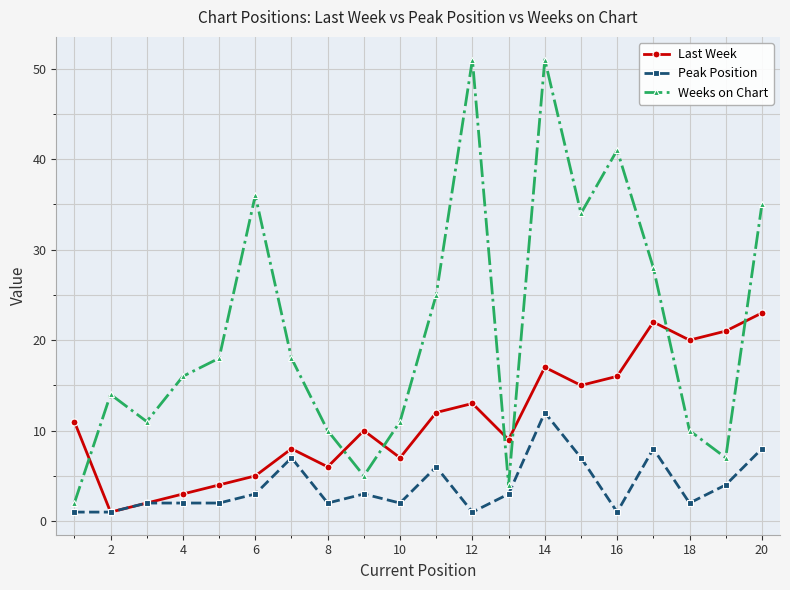

Which series has the largest total across all categories?

Weeks on Chart